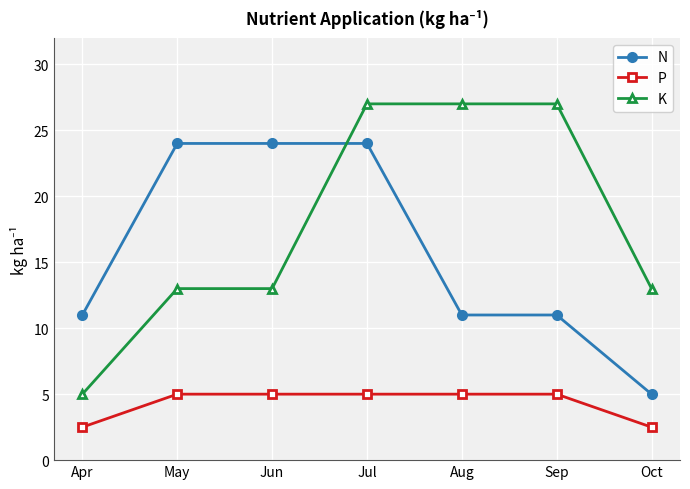

Rank the series at Aug from highest to lowest value.

K, N, P